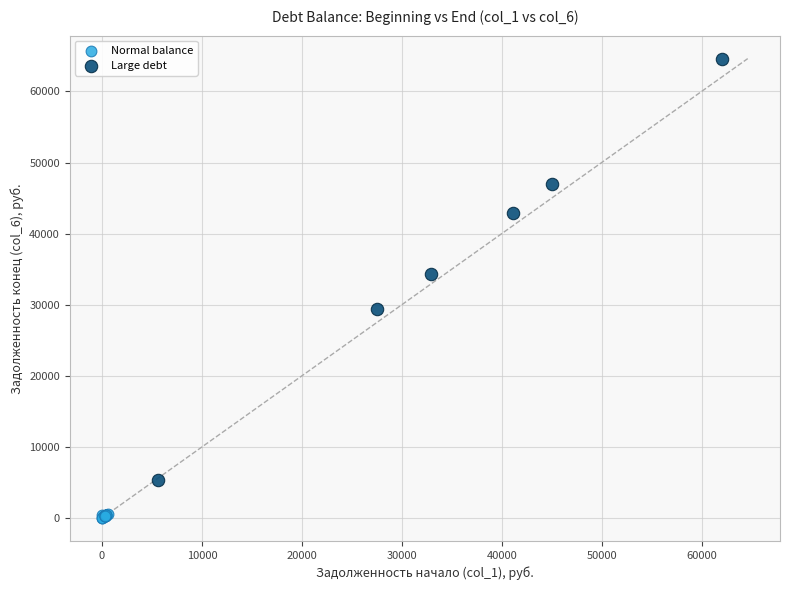

Which series contains the highest Y value?

Large debt